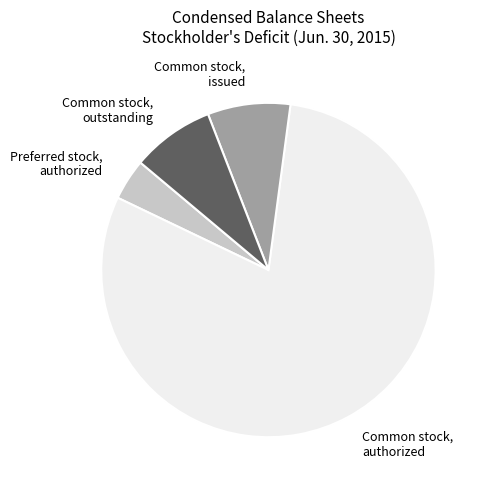

Approximately how many times larger is the value at Preferred stock, authorized compared to Common stock, issued?

0.5